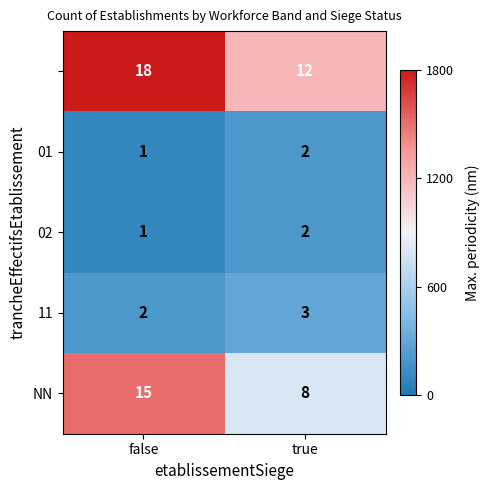

Which label corresponds to the largest value in the chart?

false